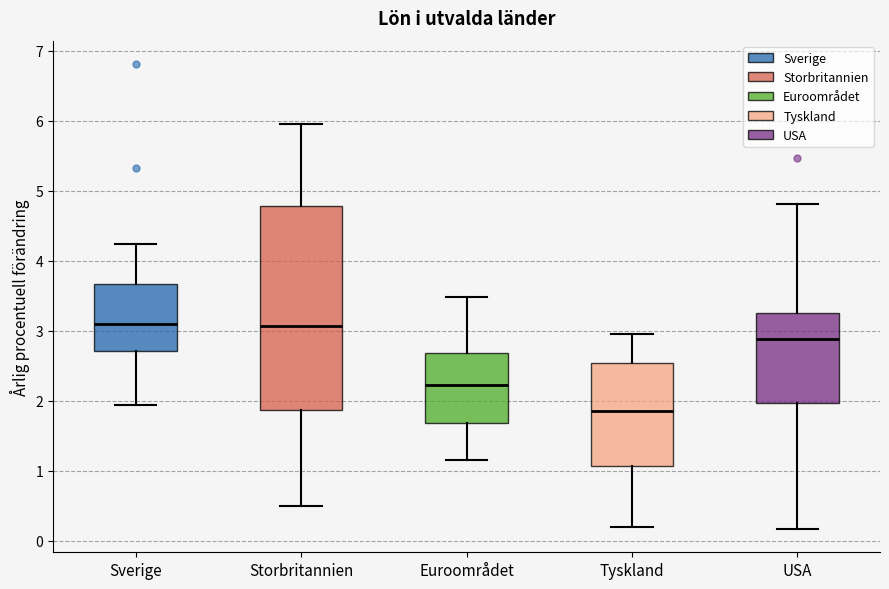

Comparing the boxes themselves (not the whiskers), which one is the tallest?

Storbritannien